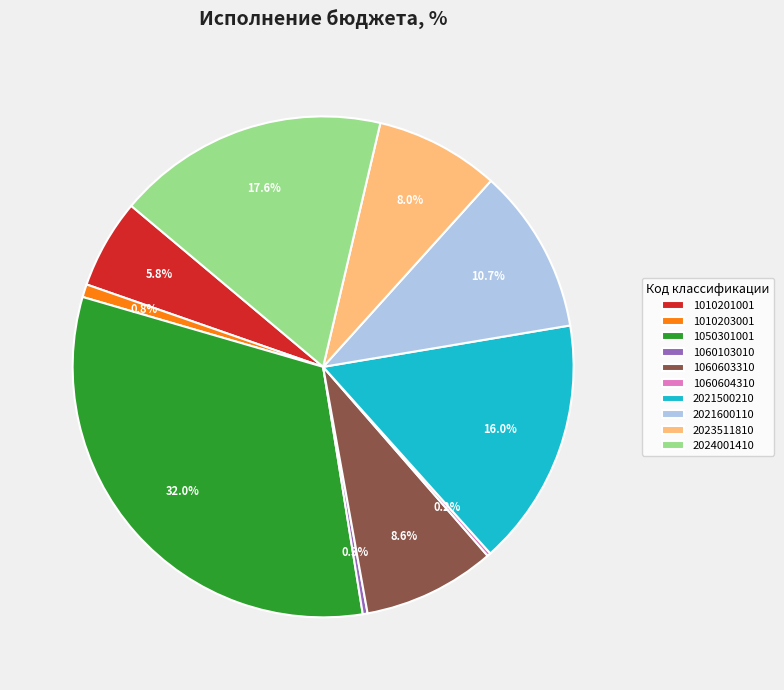

Which has a higher value, 2023511810 or 2021600110?

2021600110